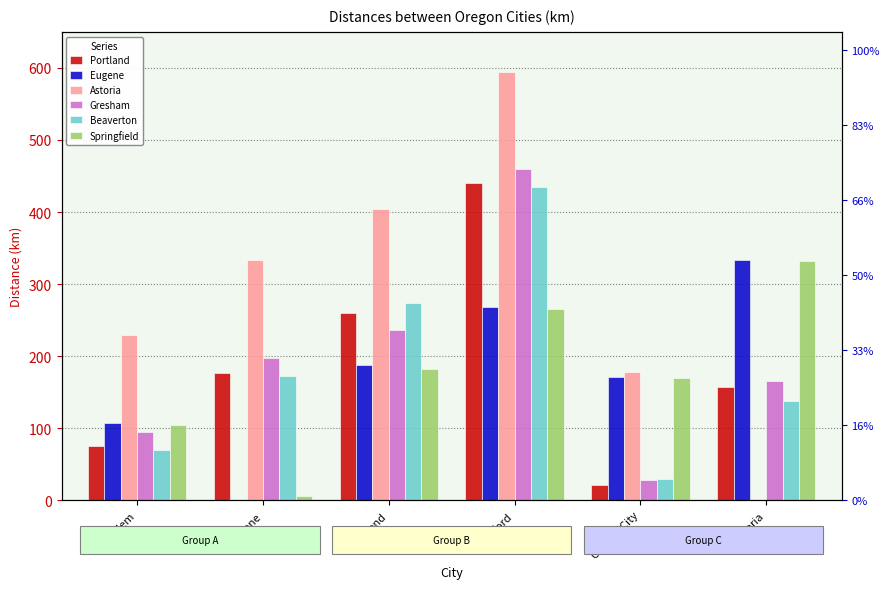

Which has a higher value, Bend or Eugene?

Bend